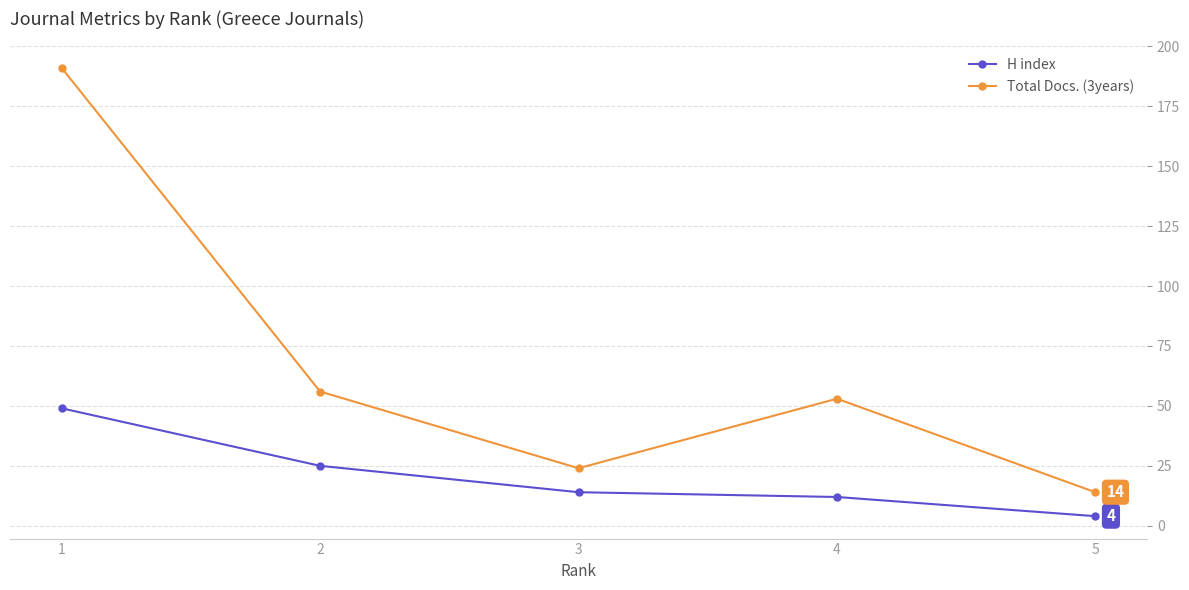

Reading left to right, list all the values displayed in this chart.

H index: 49	25	14	12	4
Total Docs. (3years): 191	56	24	53	14